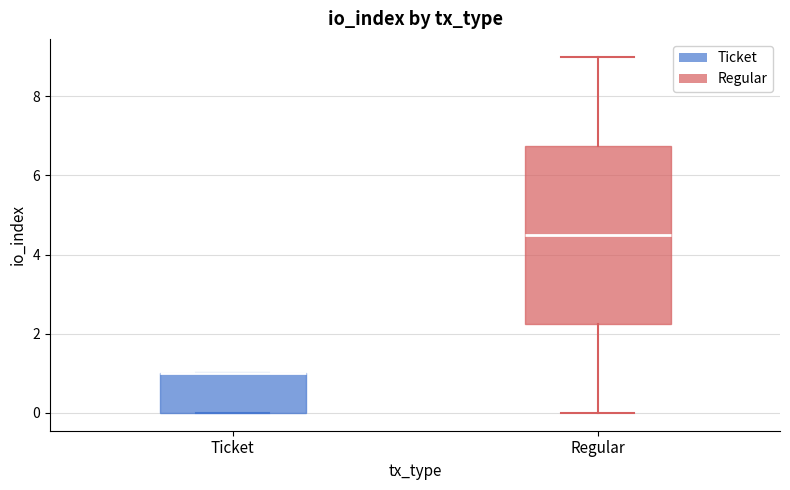

Reading left to right, read every box against the y-axis: the position of its median line, the range the box covers, and the ends of its whiskers. The values are not printed on the chart, so give them approximately, as read against the axis.

Ticket: median 1.0 (drawn on the box's upper edge), box 0.0 to 1.0, whiskers 0.0 to 1.0
Regular: median 4.6, box 2.2 to 6.8, whiskers 0.0 to 9.0